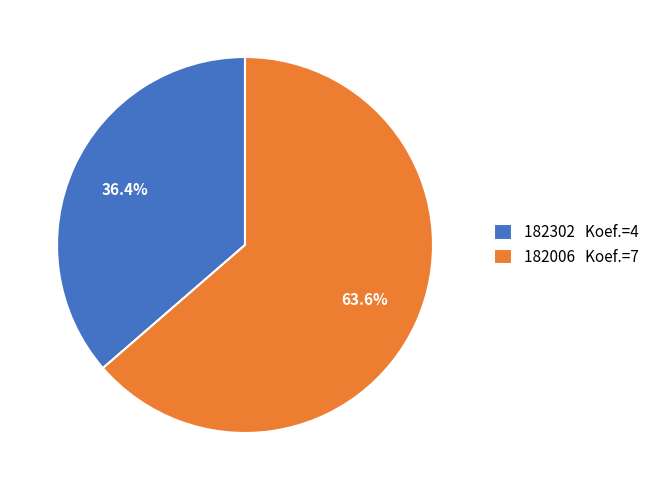

To the nearest percent, what percentage of the pie is 182302?

36%